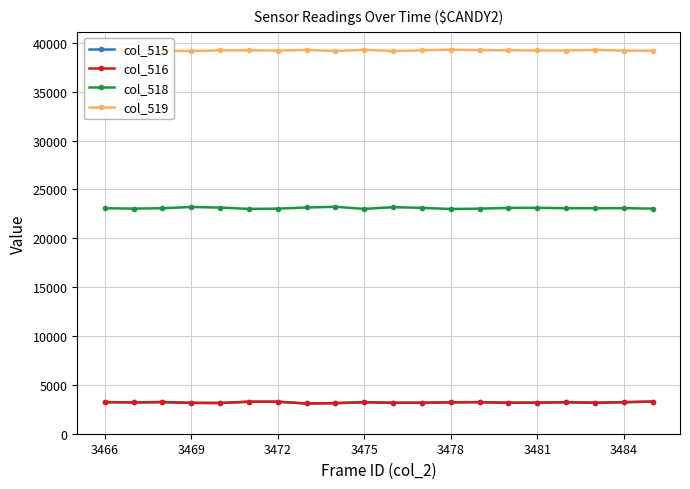

True or false: col_516 has more than 1 points higher than both neighbors.

True